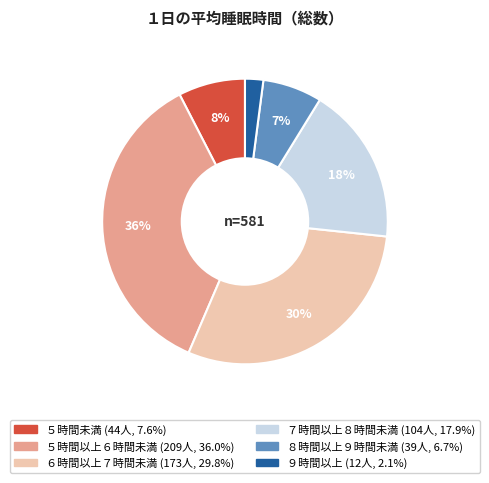

Which has a higher value, ５時間以上６時間未満 or ７時間以上８時間未満?

５時間以上６時間未満